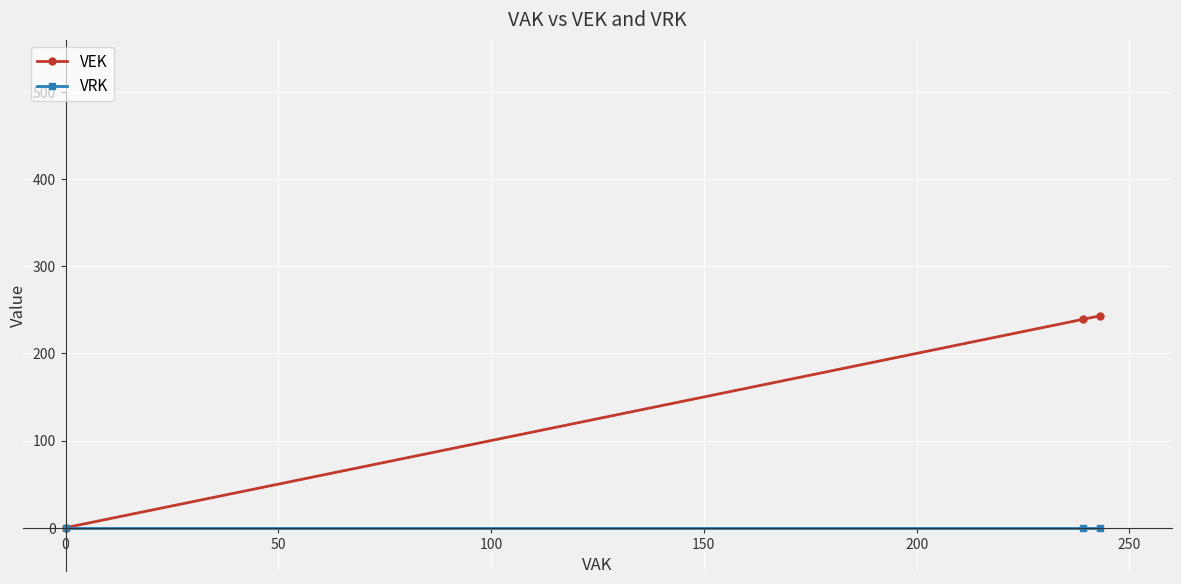

Which series has the largest total across all categories?

VEK